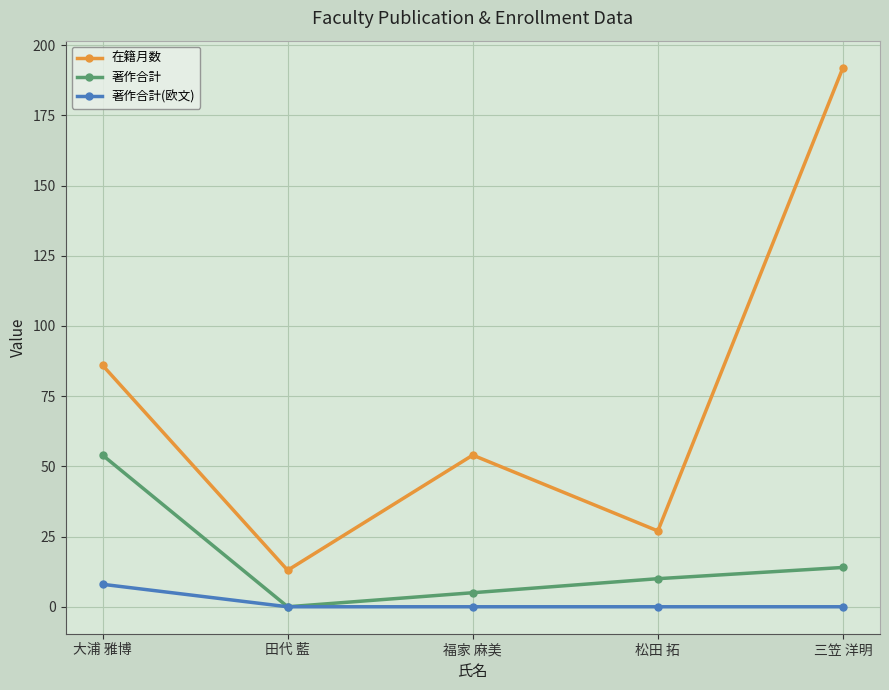

How many positive values does the 著作合計 series have?

4